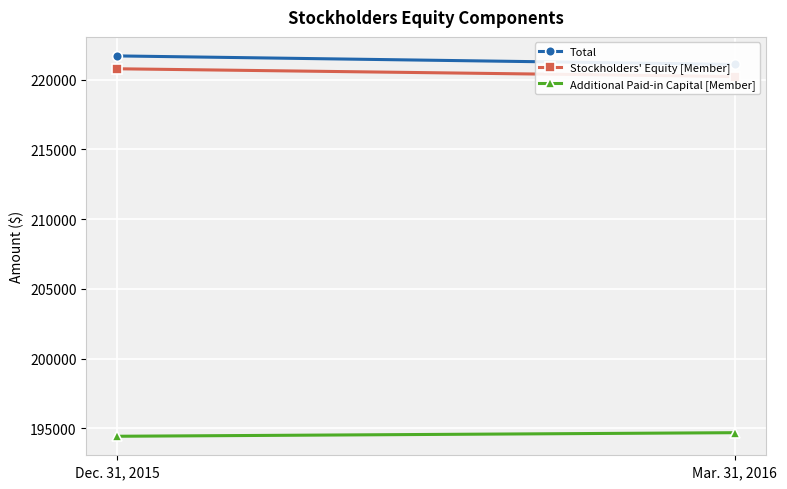

Reading left to right, what are all the values shown in this chart?

Total: Dec. 31, 2015=221697	Mar. 31, 2016=221086
Stockholders' Equity [Member]: Dec. 31, 2015=220775	Mar. 31, 2016=220219
Additional Paid-in Capital [Member]: Dec. 31, 2015=194437	Mar. 31, 2016=194693